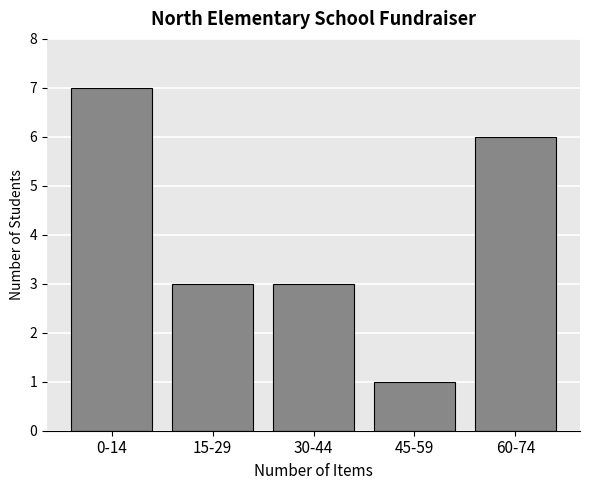

Reading right to left, extract all data points from this chart.

6	1	3	3	7